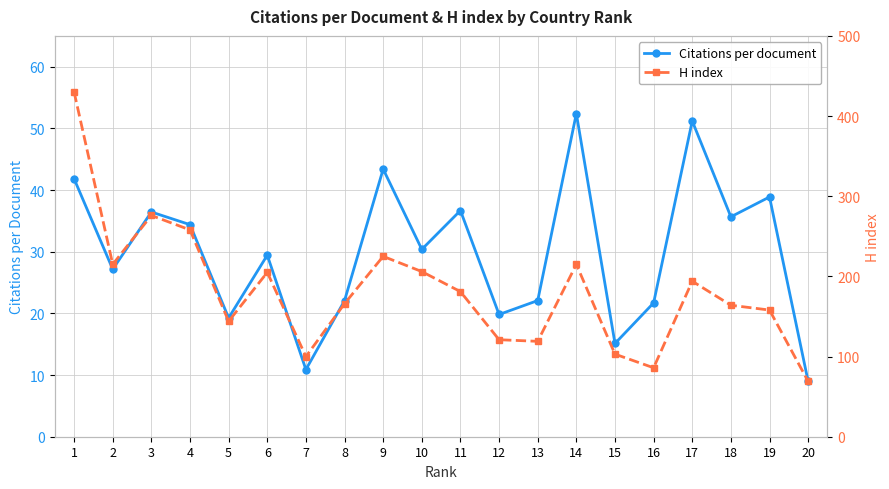

Reading right to left, list all the values displayed in this chart.

Citations per document: 20=9.0	19=38.9	18=35.7	17=51.2	16=21.7	15=15.1	14=52.4	13=22.1	12=19.8	11=36.7	10=30.4	9=43.4	8=22.1	7=10.9	6=29.4	5=19.3	4=34.4	3=36.4	2=27.2	1=41.8
H index: 20=69.0	19=158.0	18=164.0	17=194.0	16=86.0	15=103.0	14=215.0	13=119.0	12=121.0	11=181.0	10=206.0	9=225.0	8=166.0	7=100.0	6=205.0	5=144.0	4=258.0	3=276.0	2=215.0	1=430.0